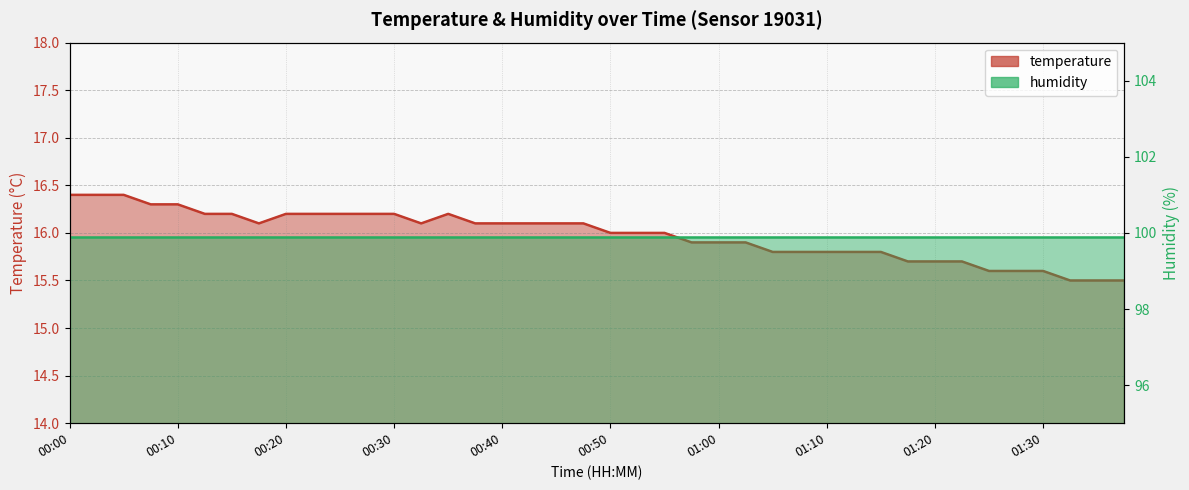

How many interior local valleys (lower than both neighbors) does the data have?

2